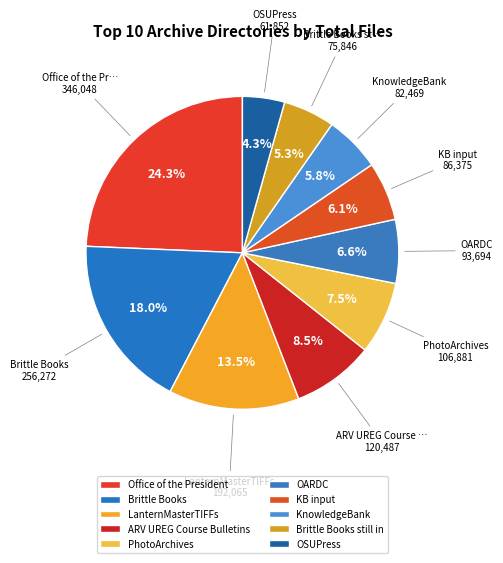

Rank the categories by value from highest to lowest.

Office of the President, Brittle Books, LanternMasterTIFFs, ARV UREG Course Bulletins, PhotoArchives, OARDC, KB input, KnowledgeBank, Brittle Books still in, OSUPress